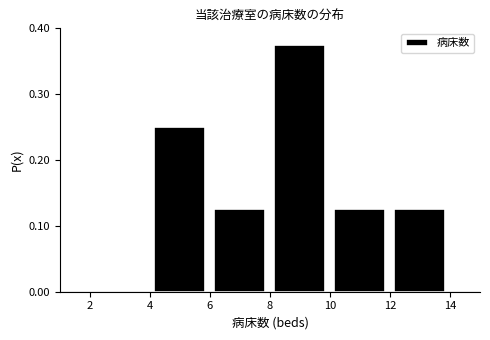

Over which range of the x-axis is the bar tallest?

8 to 10